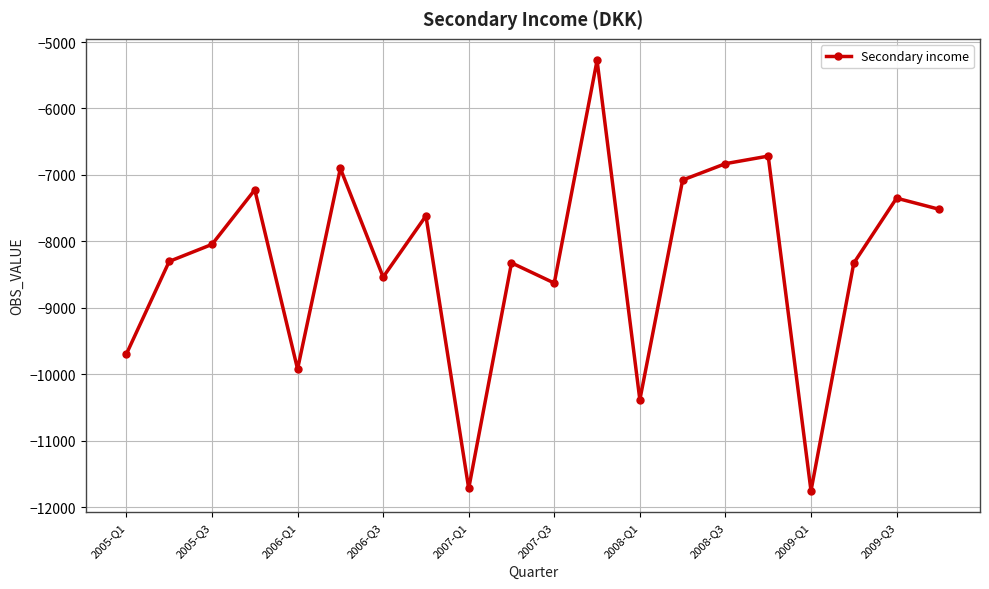

How many values are below -8046?

10